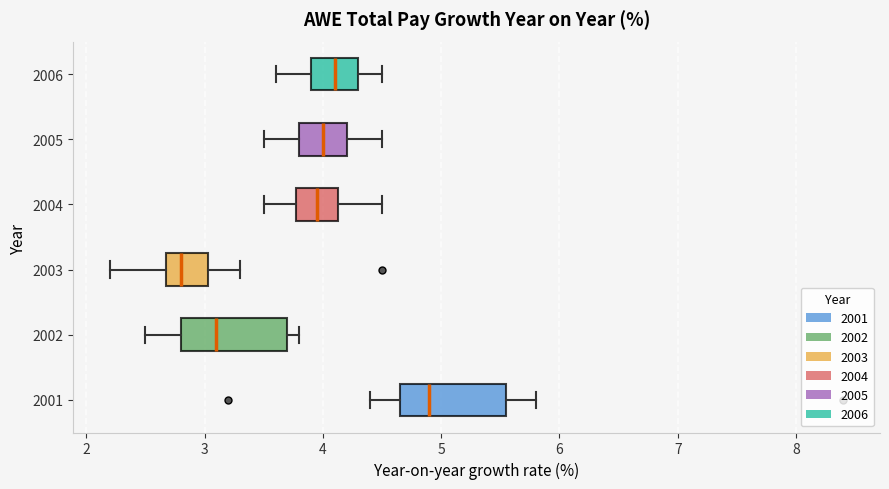

Reading bottom to top, read every box against the x-axis: the position of its median line, the range the box covers, and the ends of its whiskers. The values are not printed on the chart, so give them approximately, as read against the axis.

2001: median 4.9, box 4.7 to 5.6, whiskers 4.4 to 5.8
2002: median 3.1, box 2.8 to 3.7, whiskers 2.5 to 3.8
2003: median 2.8, box 2.7 to 3.0, whiskers 2.2 to 3.3
2004: median 4.0, box 3.8 to 4.1, whiskers 3.5 to 4.5
2005: median 4.0, box 3.8 to 4.2, whiskers 3.5 to 4.5
2006: median 4.1, box 3.9 to 4.3, whiskers 3.6 to 4.5